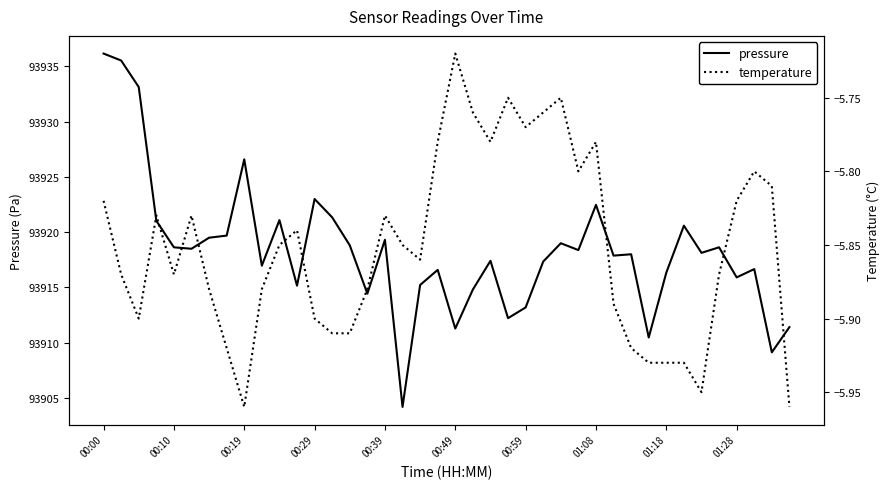

What is the lowest value of the pressure series?

93904.2